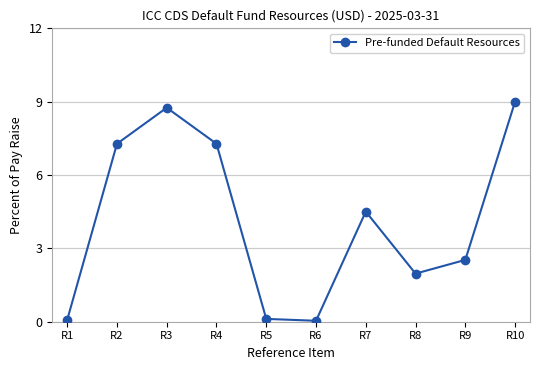

How many points are lower than both their immediate neighbors (excluding endpoints)?

2